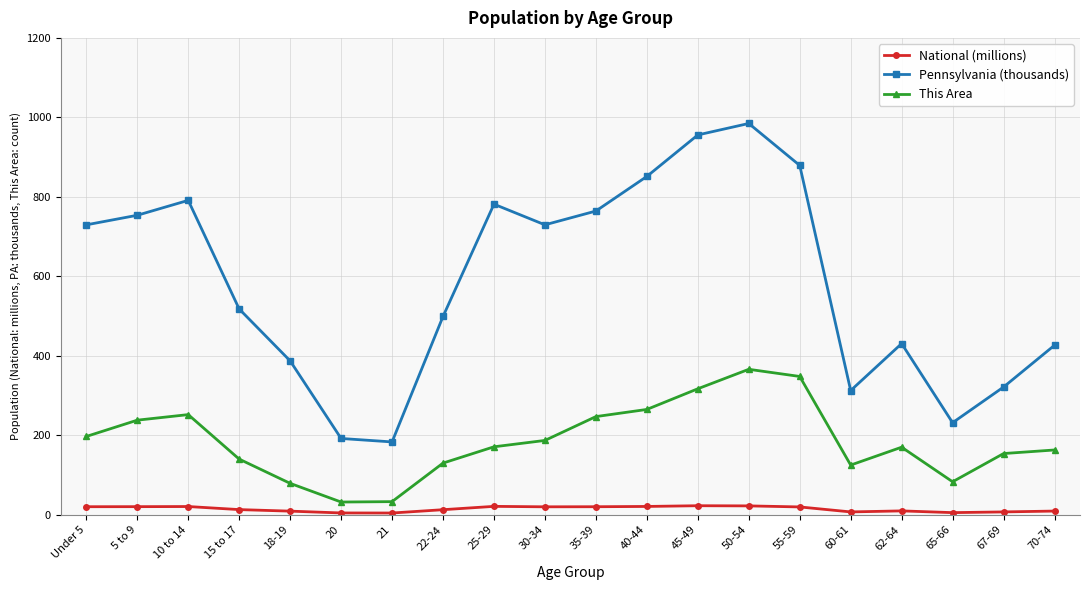

True or false: National (millions) and This Area cross at least once.

False